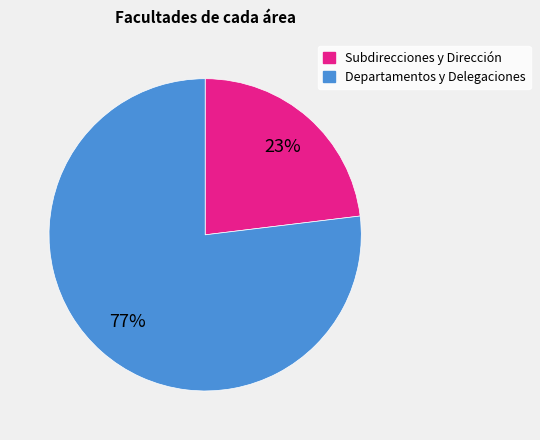

Does any single category account for the majority?

Yes